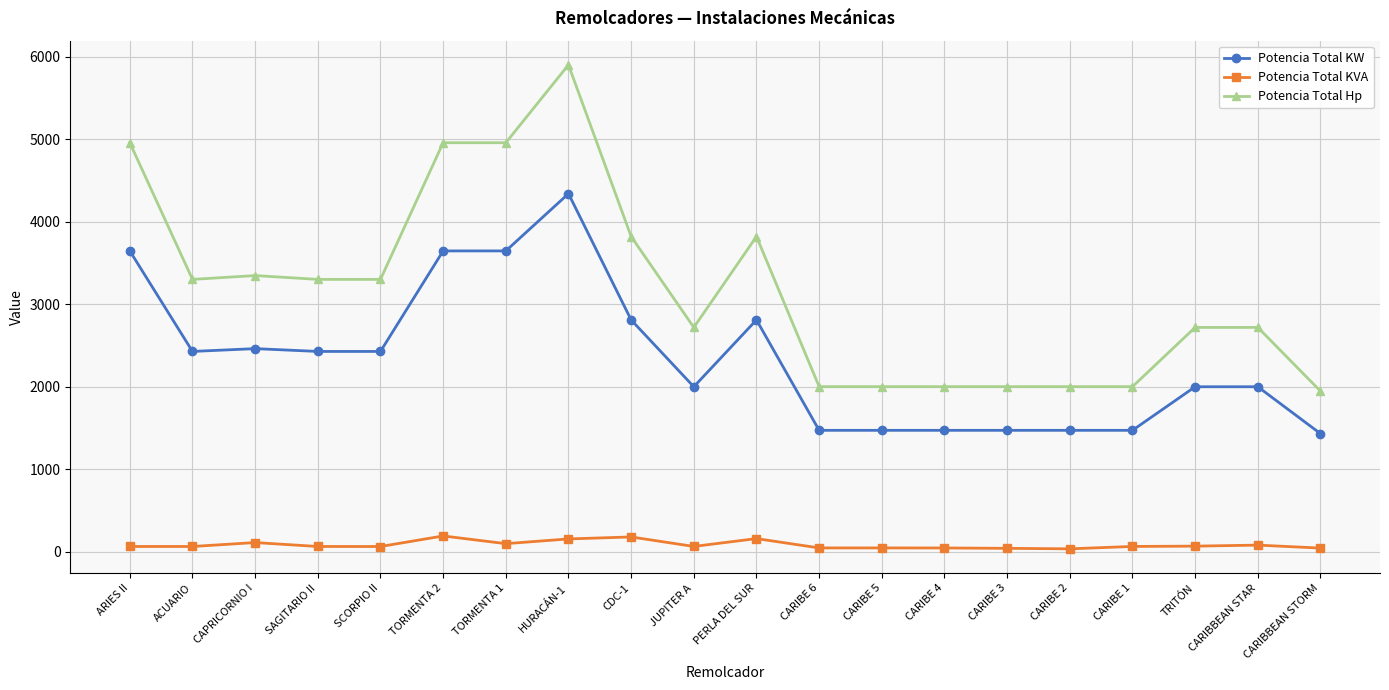

List the series in order of their overall mean, highest first.

Potencia Total Hp, Potencia Total KW, Potencia Total KVA